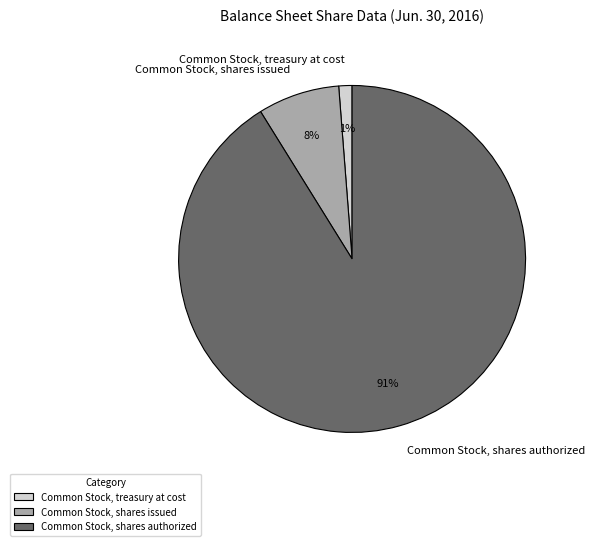

To the nearest percent, what portion does Common Stock, shares issued represent?

8%